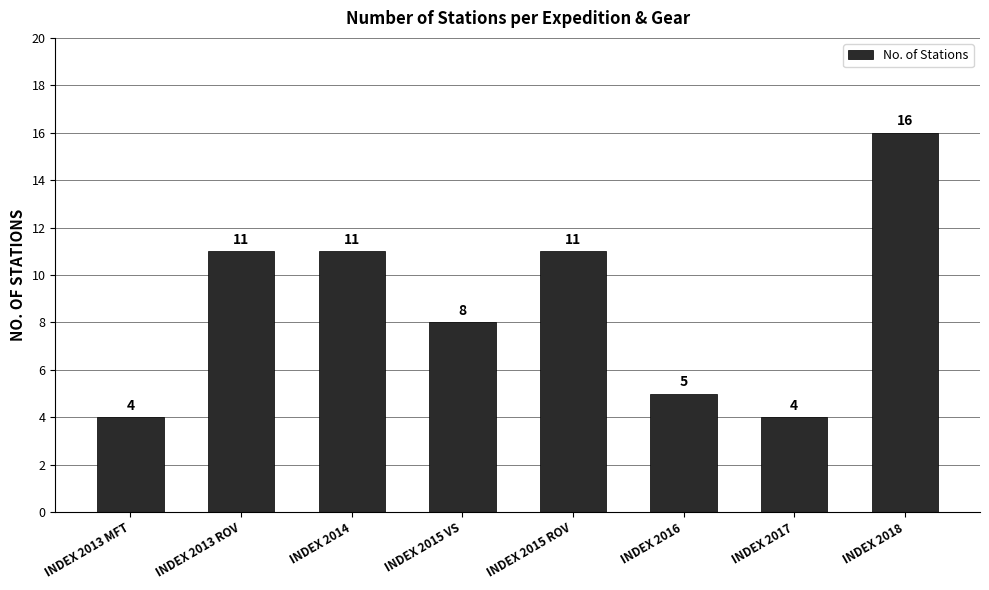

How many bars are there in total?

8